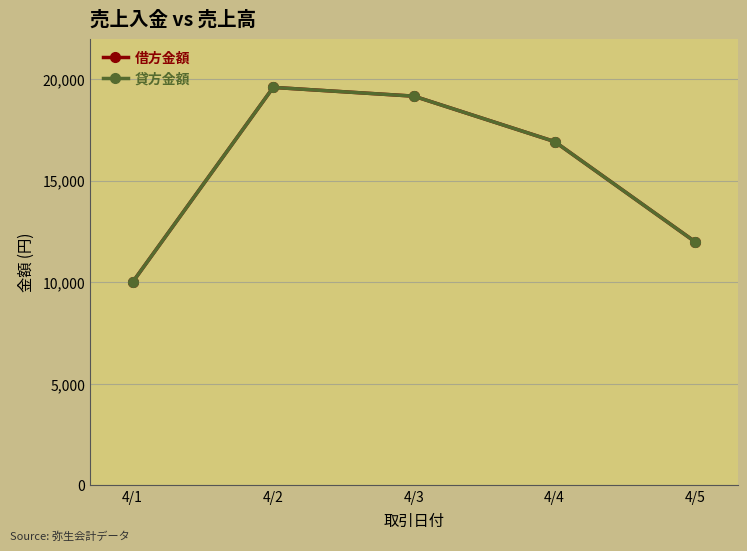

Does the chart have visible grid lines?

Yes